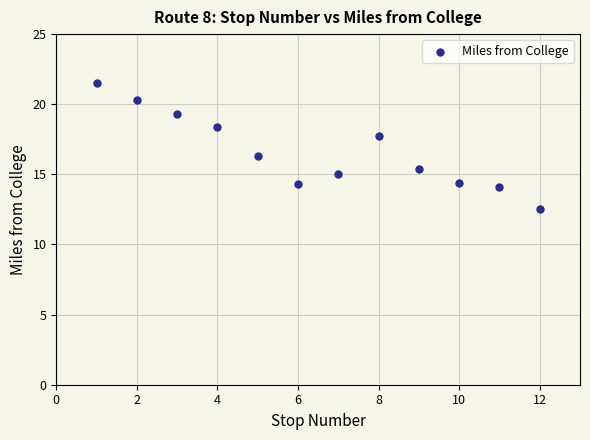

What is the range of X values (max minus min)?

11.0